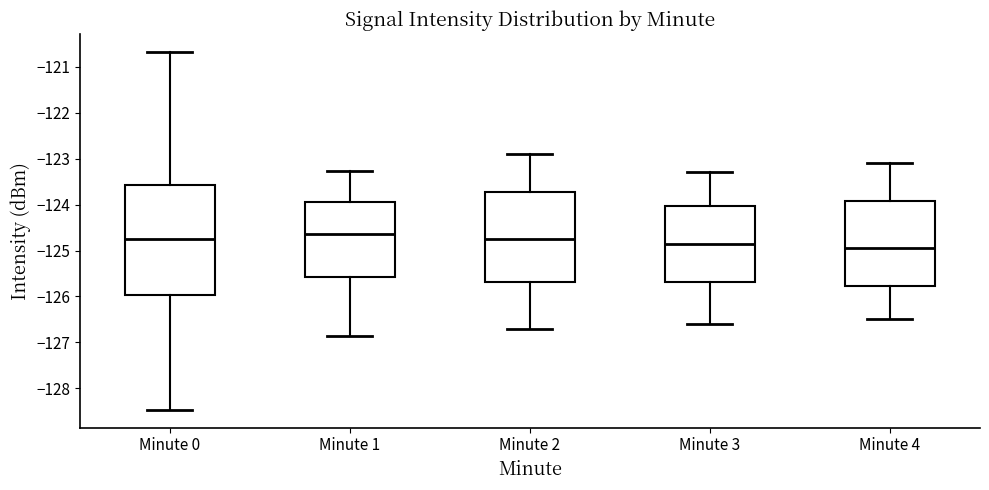

Which box is the tallest, from its lower edge to its upper edge?

Minute 0